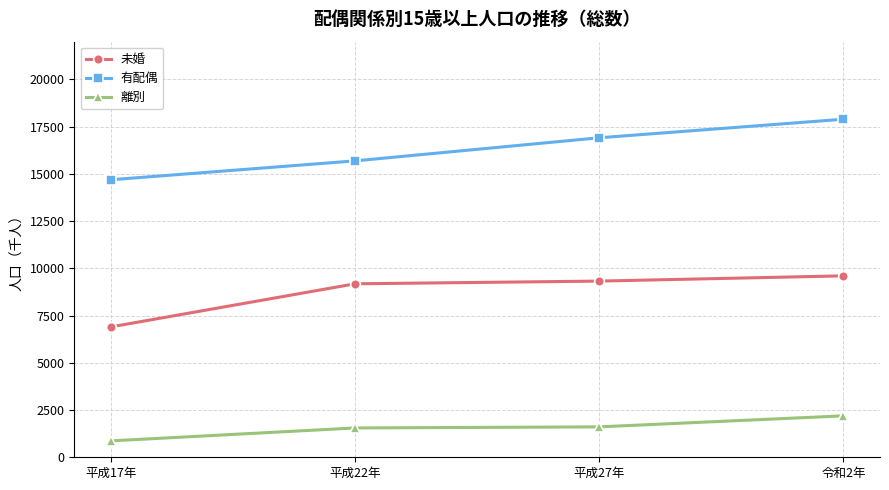

True or false: 離別 and 未婚 cross at least once.

False